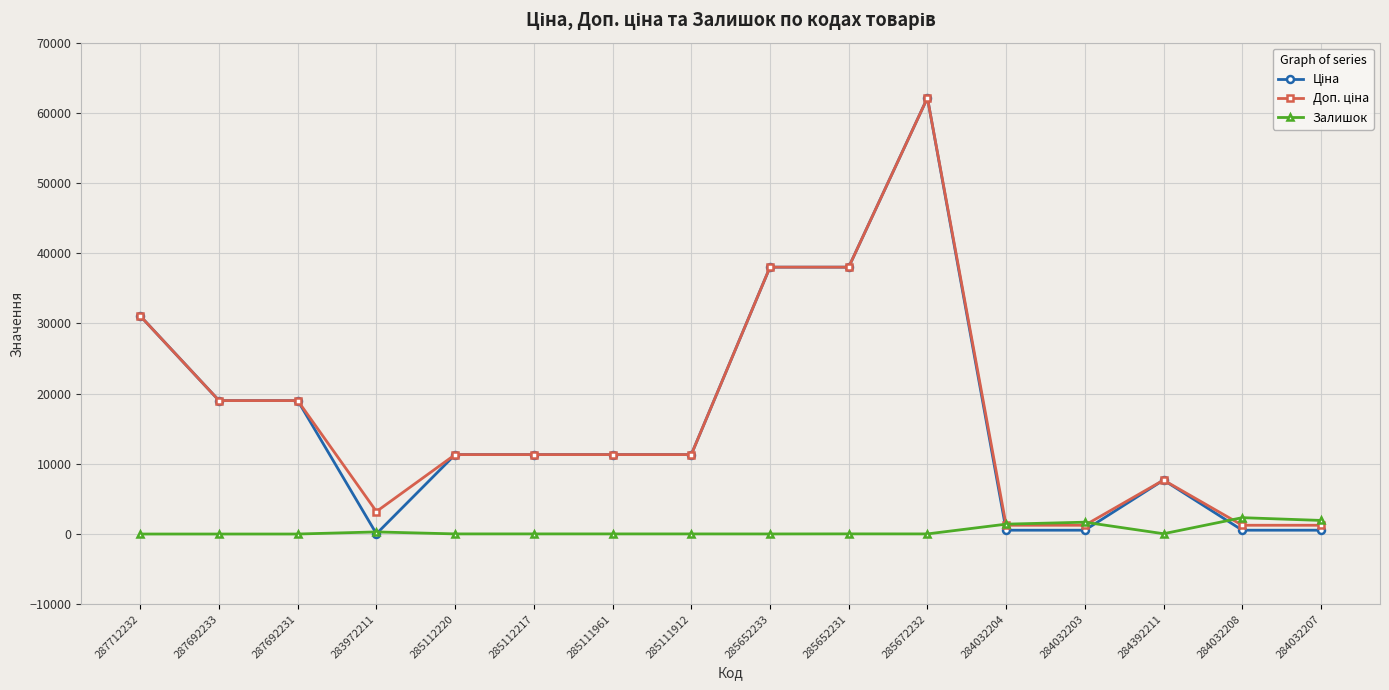

At how many categories does at least one series exceed 28561?

4